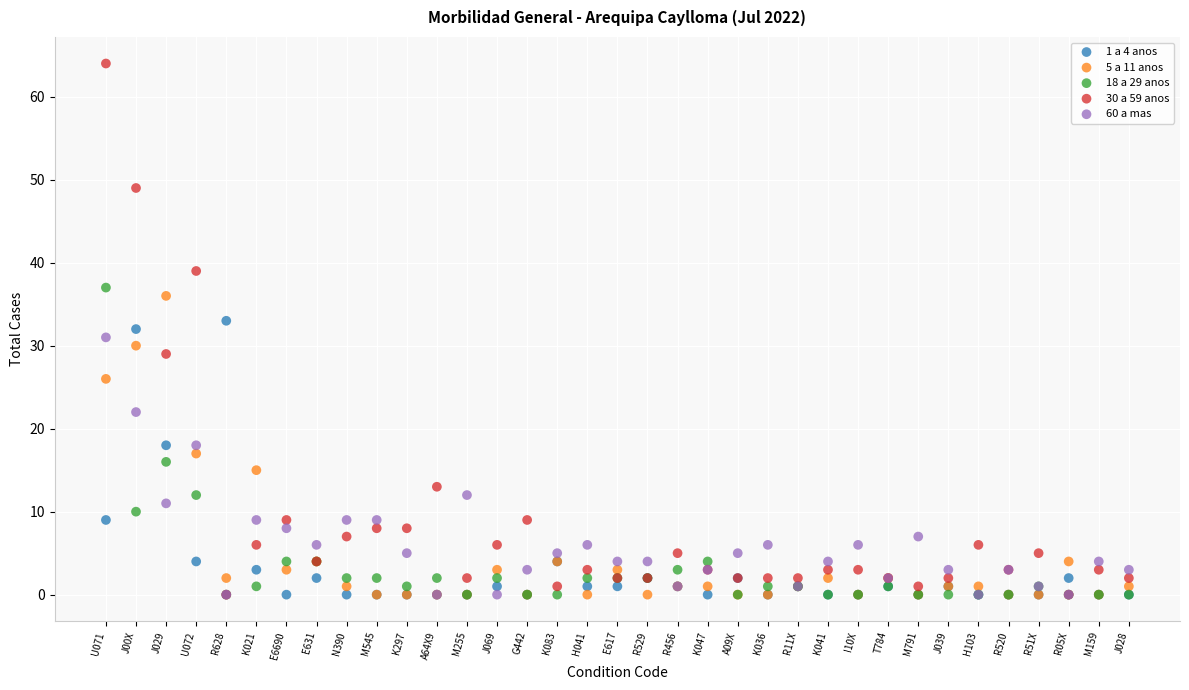

What are all the series names shown in the legend?

1 a 4 anos, 5 a 11 anos, 18 a 29 anos, 30 a 59 anos, 60 a mas